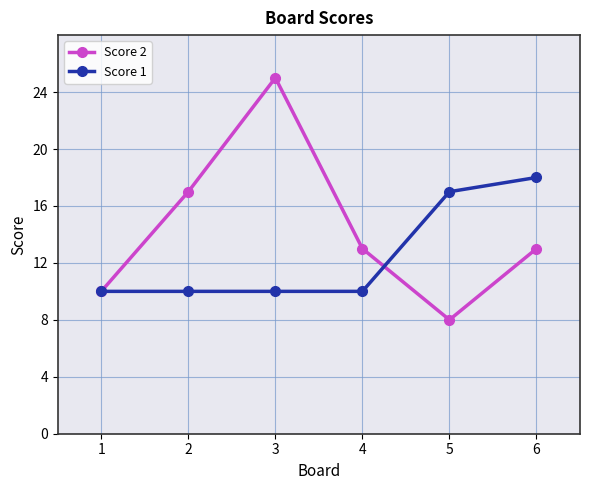

What is the difference between the highest and lowest values at 3?

15